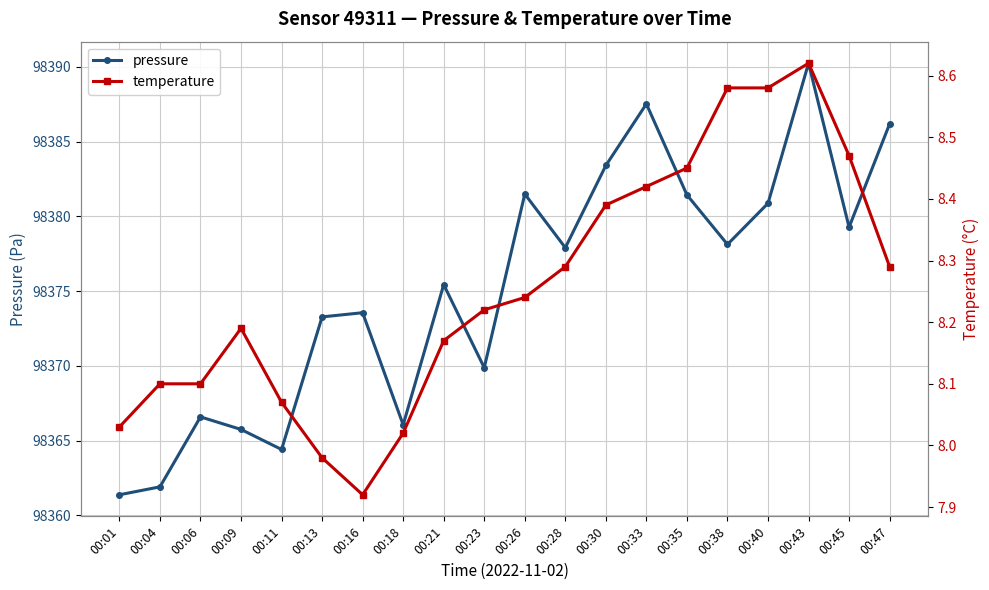

Read the pressure value at 00:06.

98366.6